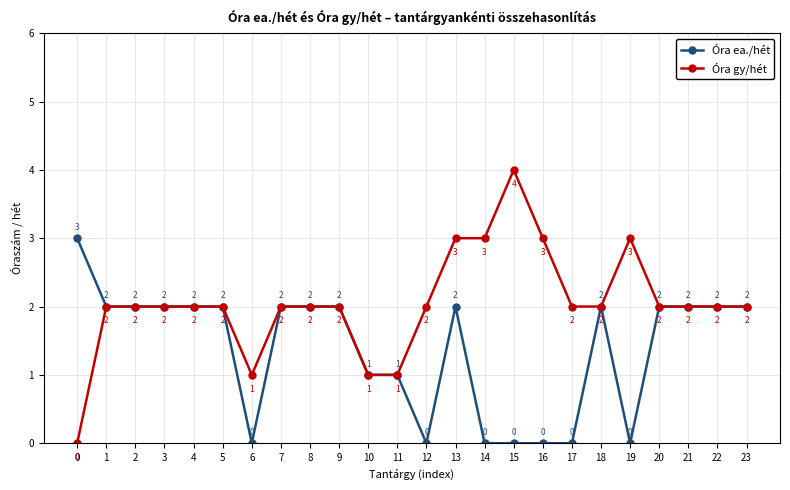

What is the maximum value for Óra ea./hét?

3